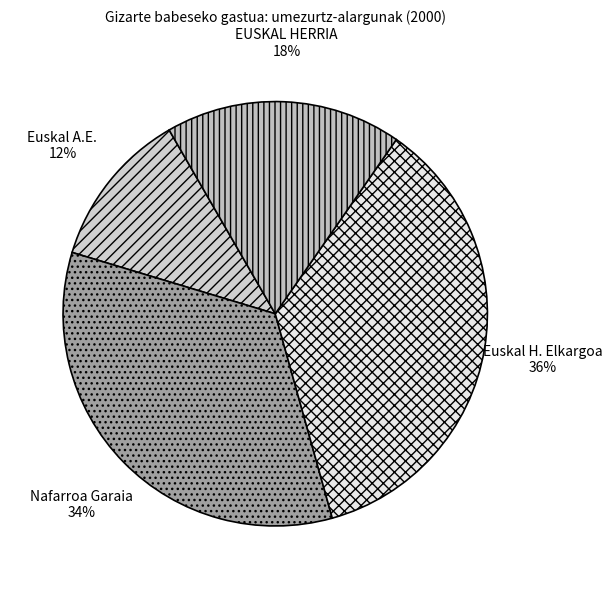

Approximately how many times larger is the value at Euskal A.E. compared to Nafarroa Garaia?

0.4